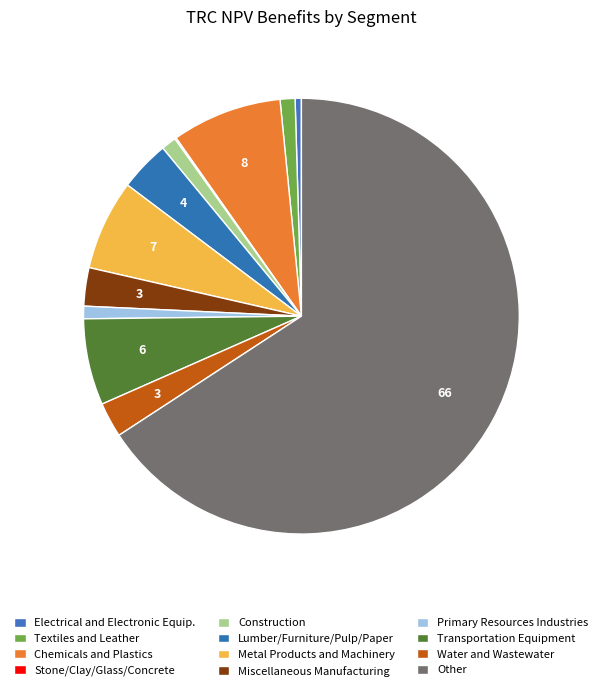

What portion of the pie excludes Construction?

98.9%